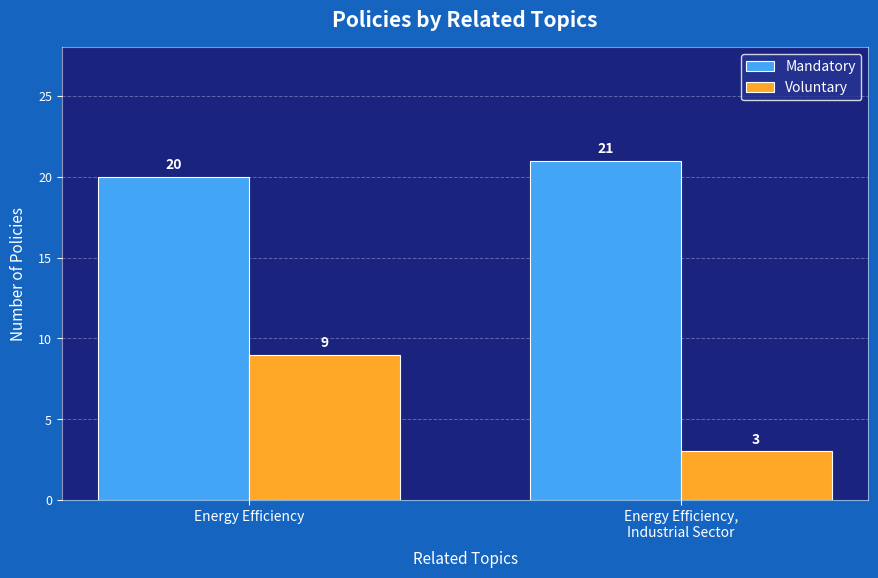

At how many categories does at least one series exceed 15?

2